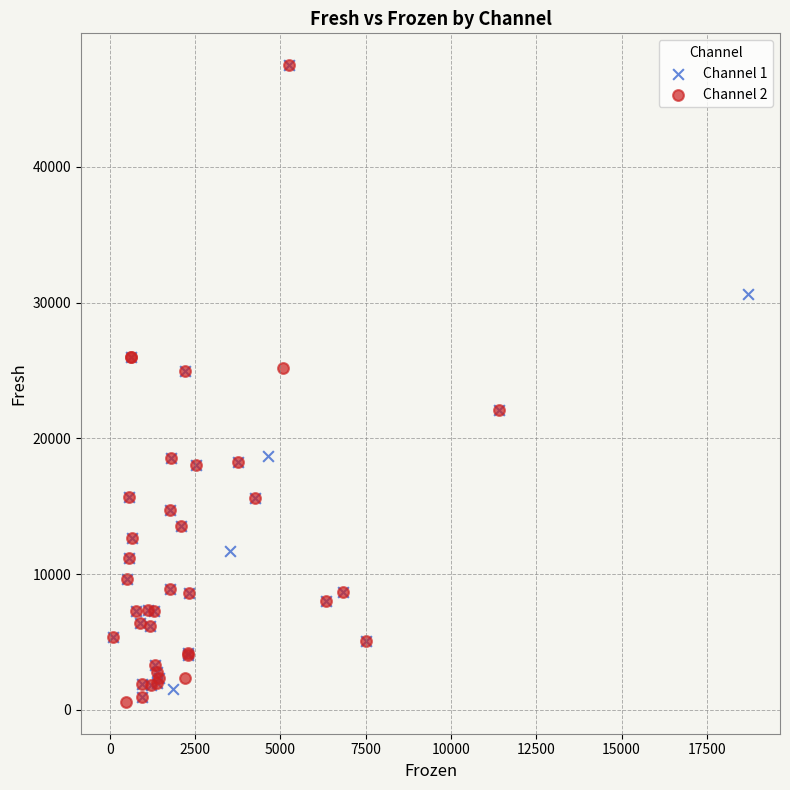

What are all the series names shown in the legend?

Channel 1, Channel 2